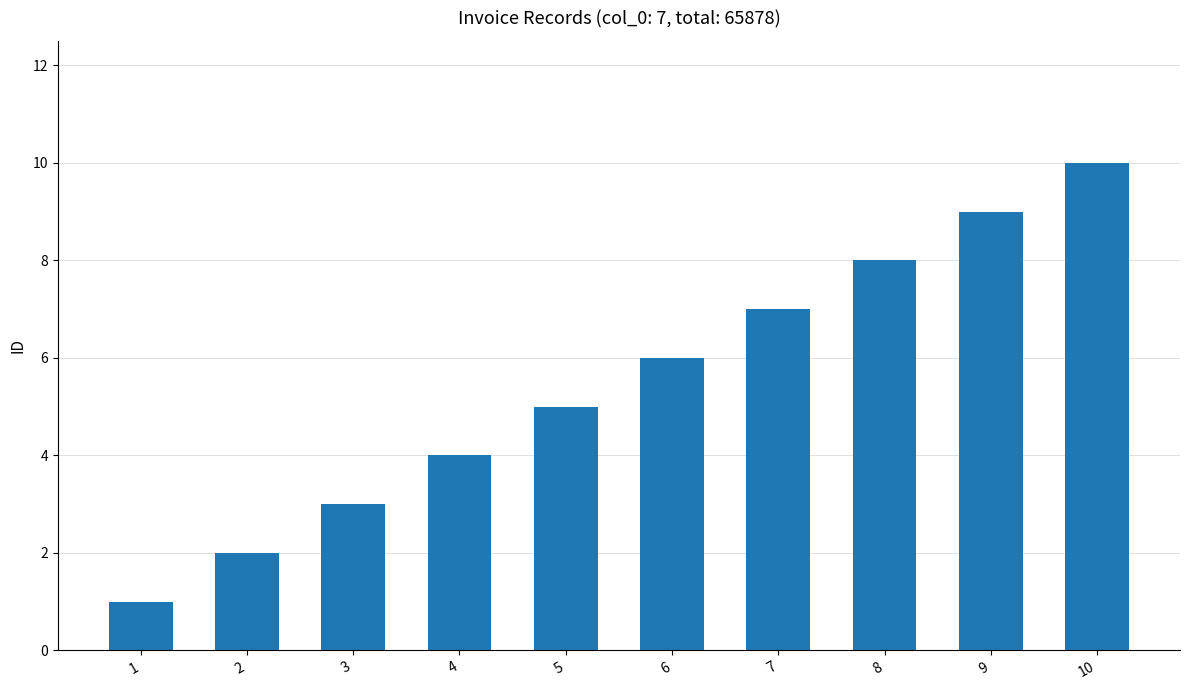

At which category does the chart reach its minimum across all series?

1